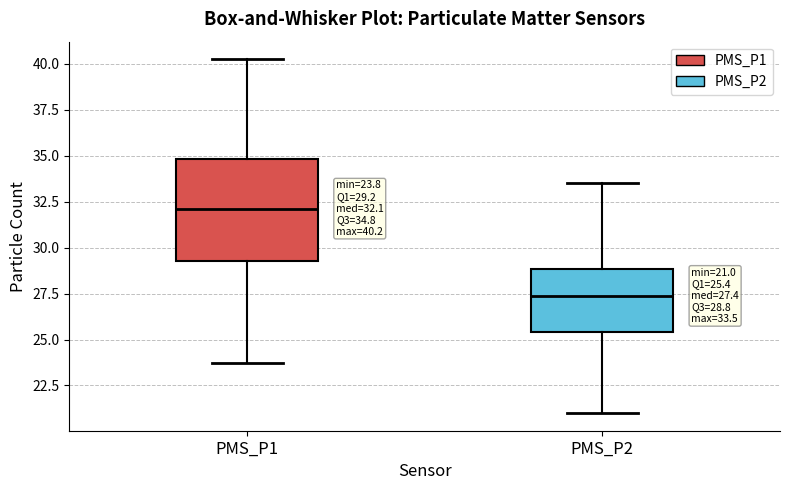

Which box has the lowest median line?

PMS_P2